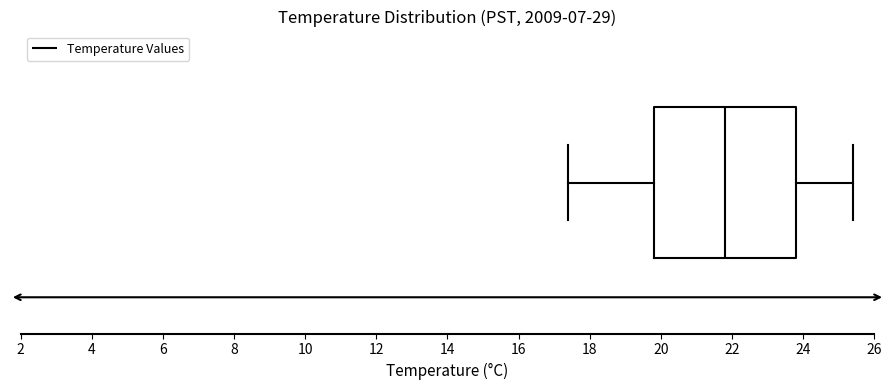

Transcribe this box plot: give where the median line is, the range the box spans, and where the two whiskers end, as read against the x-axis. The values are not printed on the chart, so give them approximately, as read against the axis.

median 21.8, box 19.8 to 23.8, whiskers 17.4 to 25.4